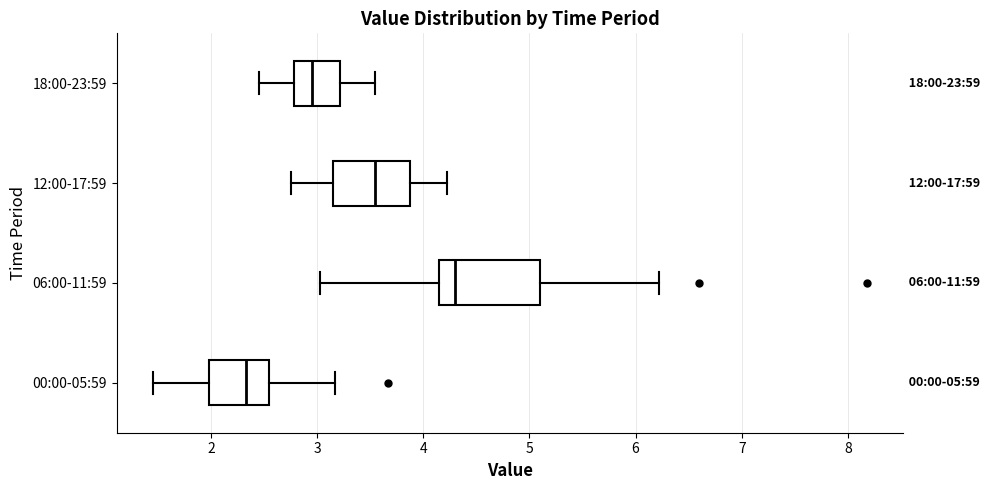

Comparing the boxes themselves (not the whiskers), which one is the widest?

06:00-11:59